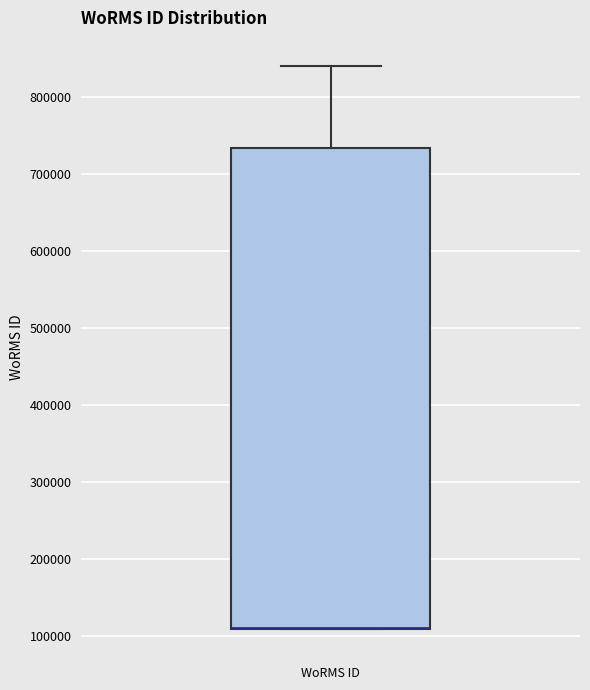

Transcribe this box plot: give where the median line is, the range the box spans, and where the two whiskers end, as read against the y-axis. The values are not printed on the chart, so give them approximately, as read against the axis.

median 110000 (drawn on the box's lower edge), box 110000 to 730000, whiskers 110000 to 840000